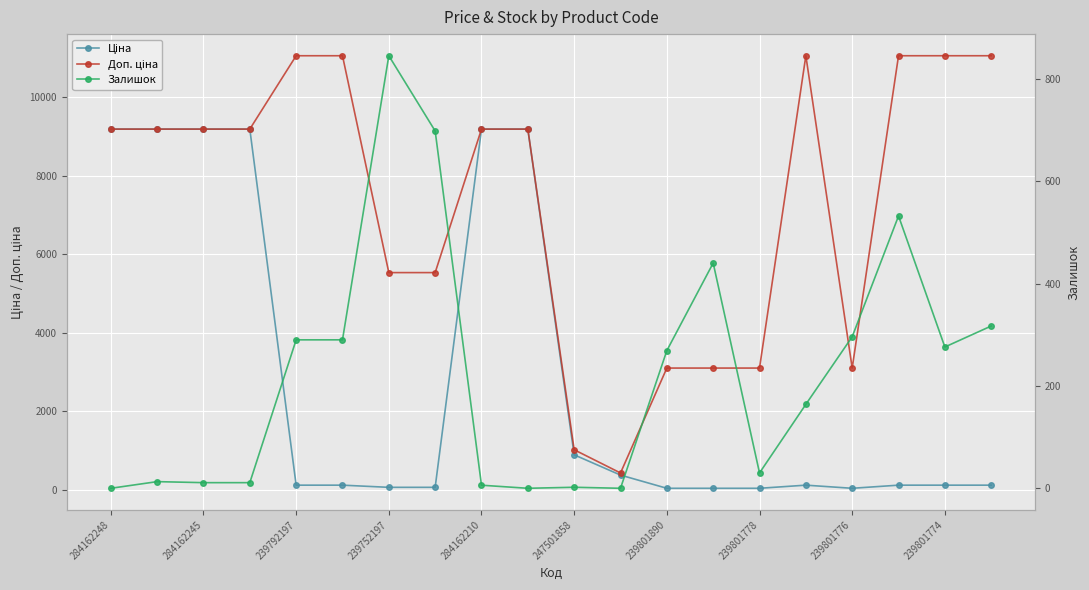

How many lines are shown in the chart?

3